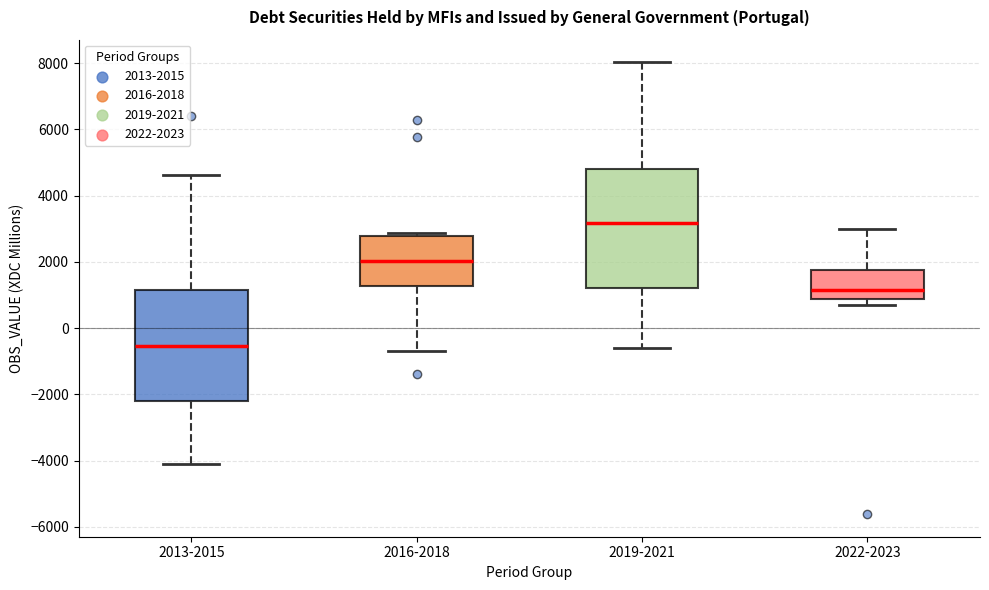

Which box has the lowest median line?

2013-2015